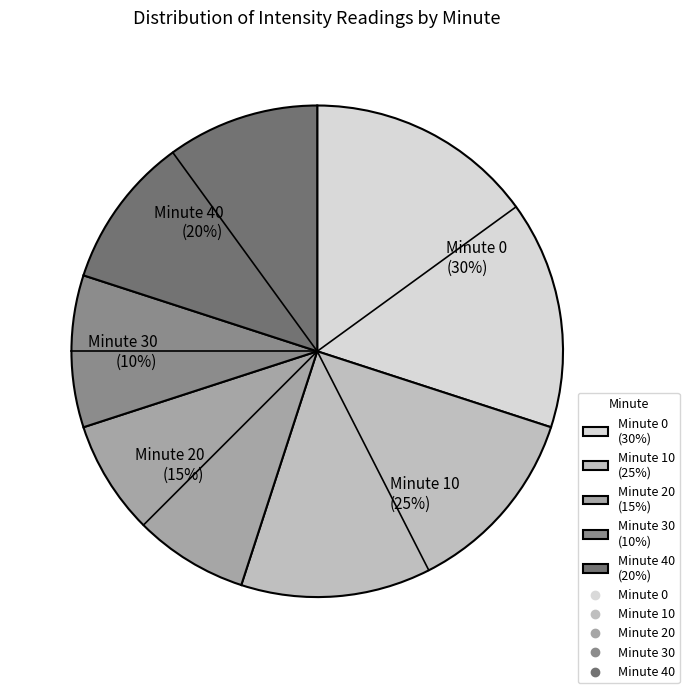

Rank the categories by value from lowest to highest.

Minute 30 (10%), Minute 20 (15%), Minute 40 (20%), Minute 10 (25%), Minute 0 (30%)